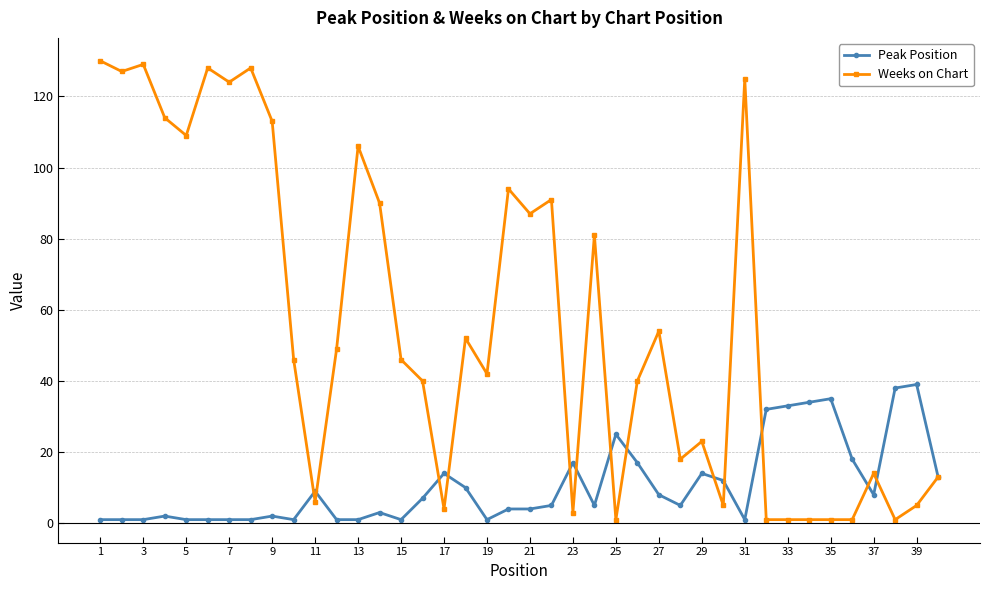

How many data points does each series have?

40